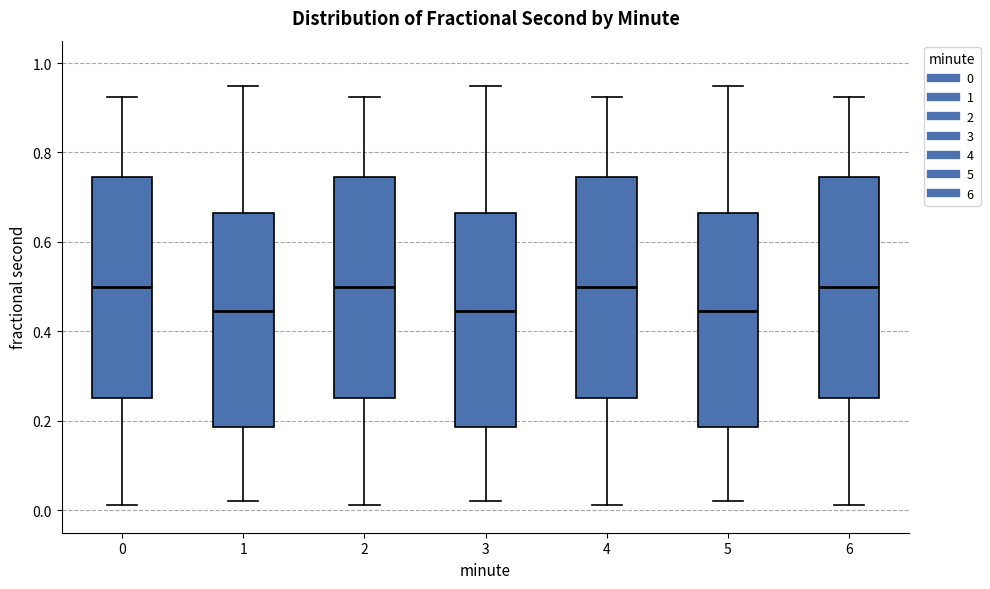

Reading left to right, transcribe this box plot: for each box, give where its median line is, the range the box spans, and where its two whiskers end, as read against the y-axis. The values are not printed on the chart, so give them approximately, as read against the axis.

0: median 0.50, box 0.26 to 0.74, whiskers 0.02 to 0.92
1: median 0.44, box 0.18 to 0.66, whiskers 0.02 to 0.94
2: median 0.50, box 0.26 to 0.74, whiskers 0.02 to 0.92
3: median 0.44, box 0.18 to 0.66, whiskers 0.02 to 0.94
4: median 0.50, box 0.26 to 0.74, whiskers 0.02 to 0.92
5: median 0.44, box 0.18 to 0.66, whiskers 0.02 to 0.94
6: median 0.50, box 0.26 to 0.74, whiskers 0.02 to 0.92